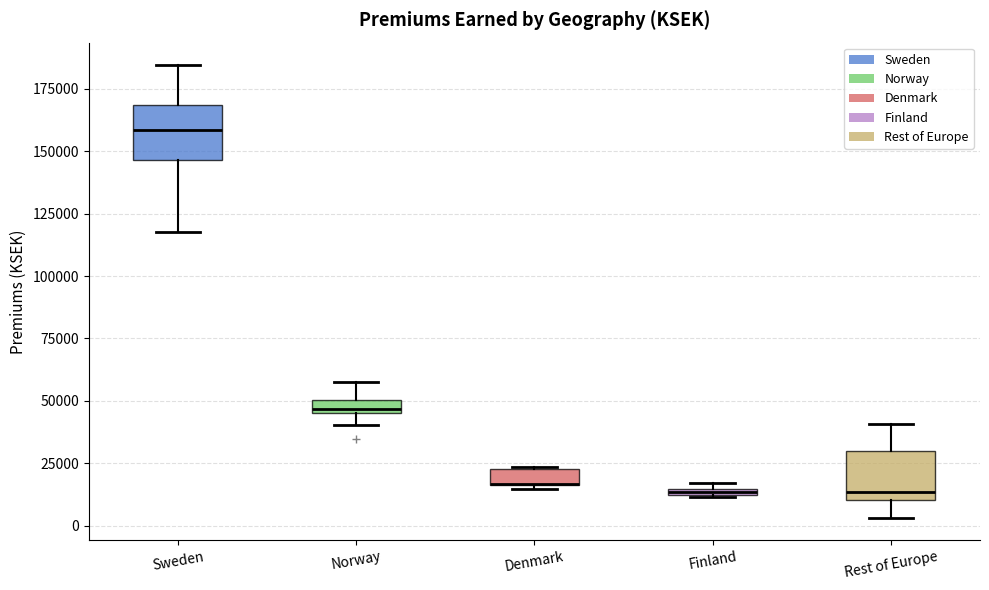

Where is the upper edge of the box for Rest of Europe on the y-axis? The values are not printed on the chart, so give them approximately, as read against the axis.

30000